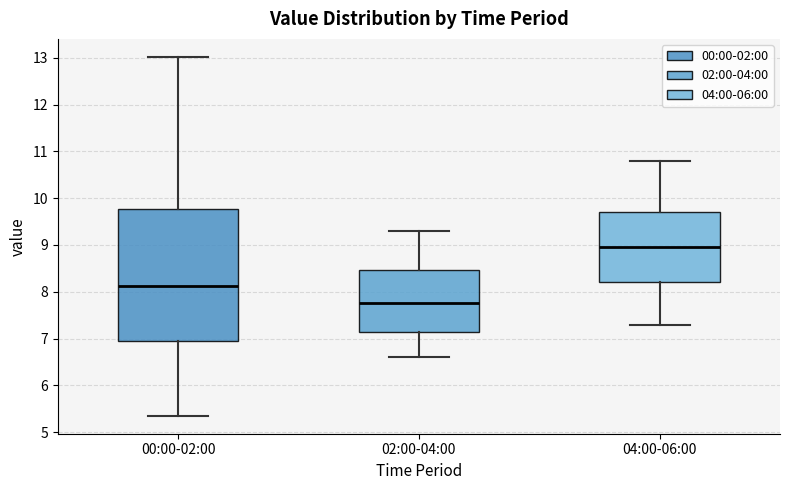

Which box is the tallest, from its lower edge to its upper edge?

00:00-02:00